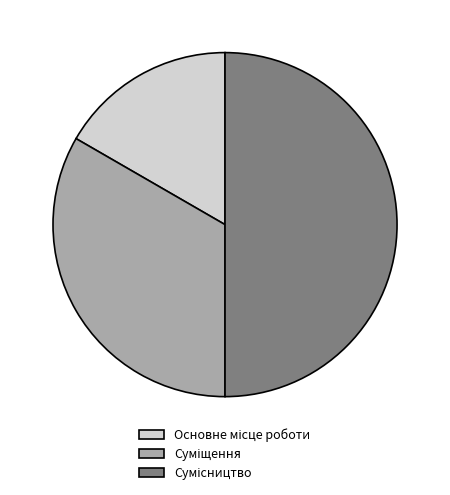

To the nearest percent, what percentage of the pie is Суміщення?

33%